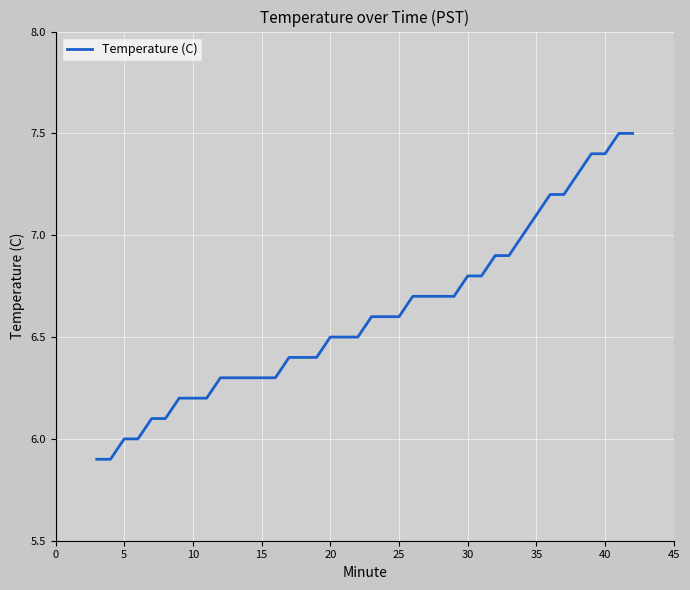

What is the difference between the maximum and minimum values?

1.6